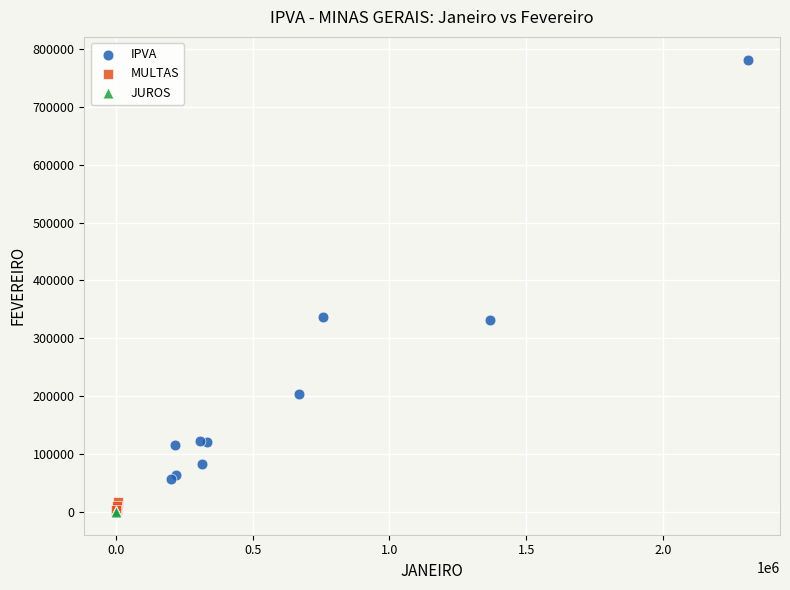

What are all the series names shown in the legend?

IPVA, MULTAS, JUROS